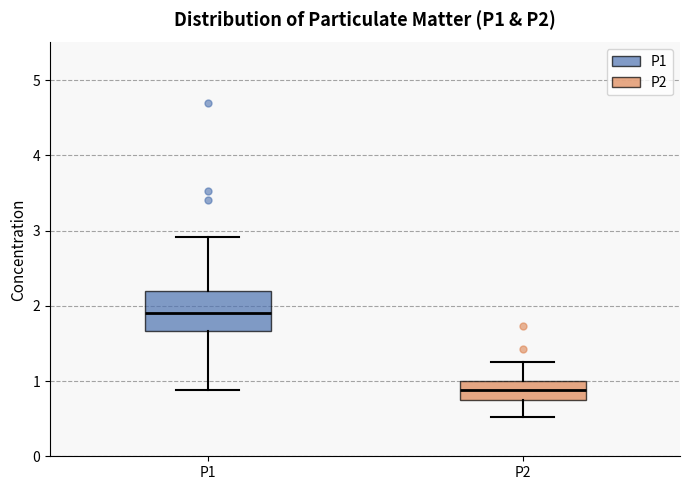

Which box's median line is the highest?

P1